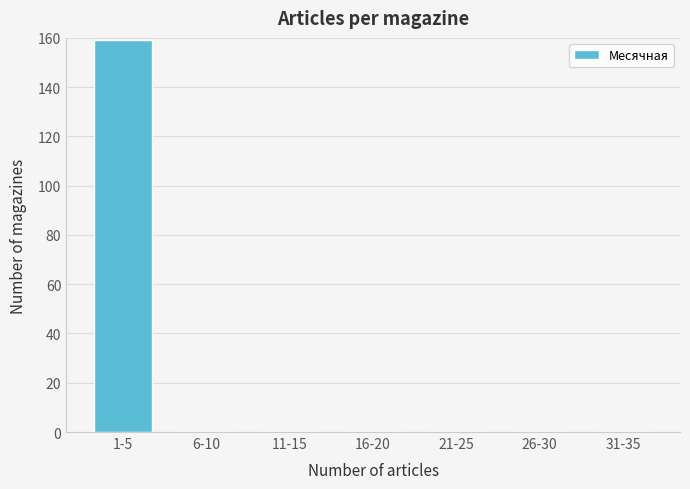

Reading left to right, list all the values displayed in this chart.

1-5=159	6-10=0	11-15=0	16-20=0	21-25=0	26-30=0	31-35=0